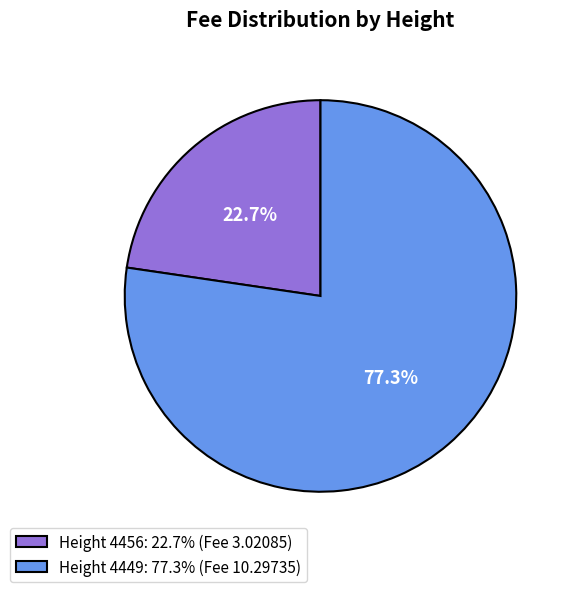

Which category has the smallest portion of the pie?

Height 4456: 22.7% (Fee 3.02085)